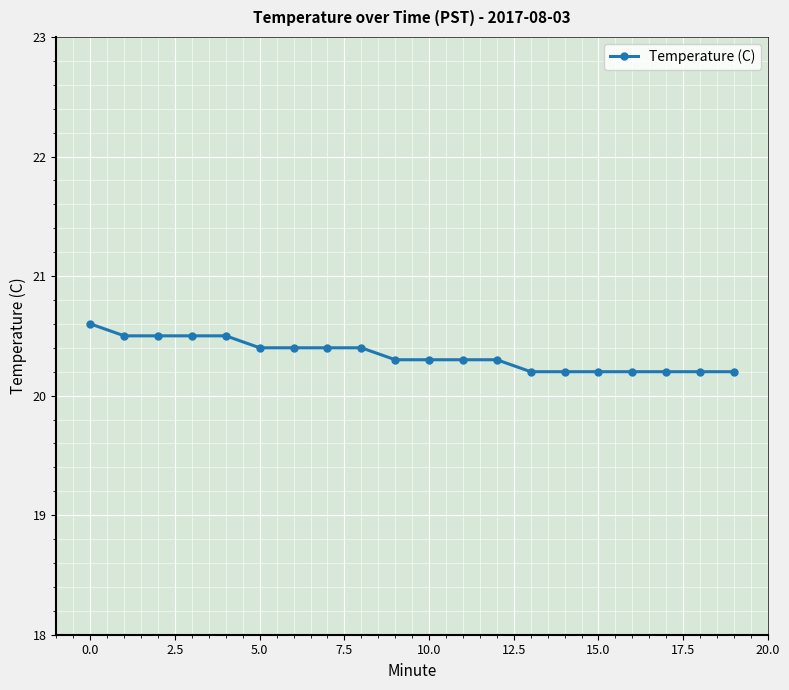

What is the greatest value displayed?

20.6